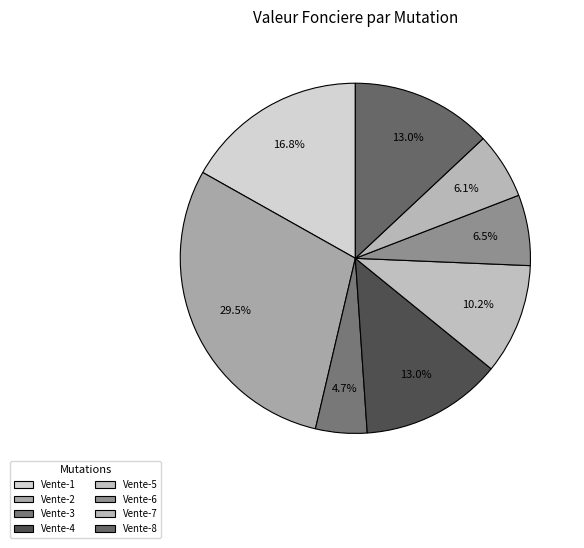

To the nearest percent, what is the difference between the Vente-1 and Vente-4 slice percentages?

4%